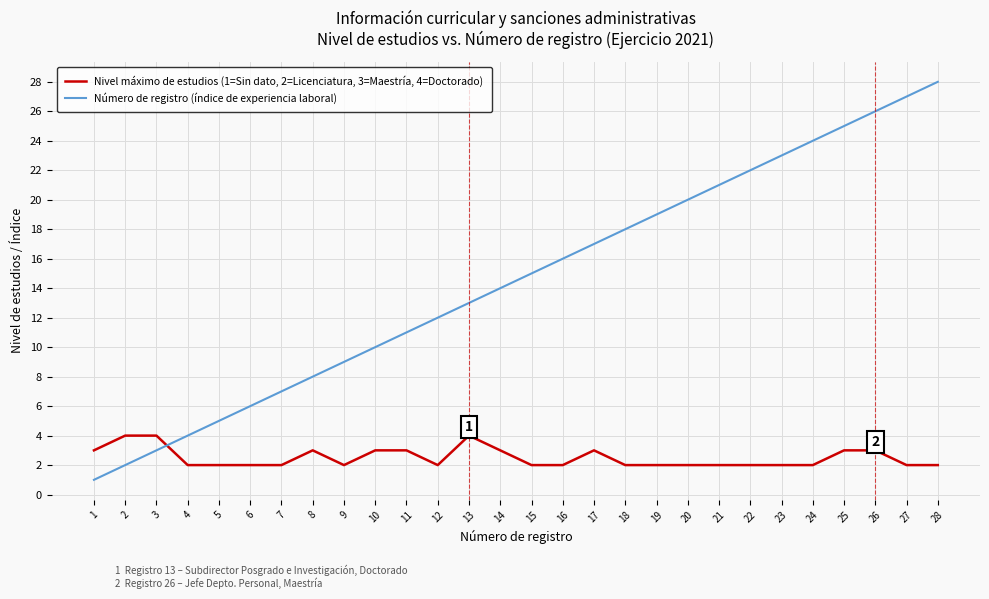

True or false: Nivel máximo de estudios (1=Sin dato, 2=Licenciatura, 3=Maestría, 4=Doctorado) and Número de registro (índice de experiencia laboral) intersect in this chart.

True